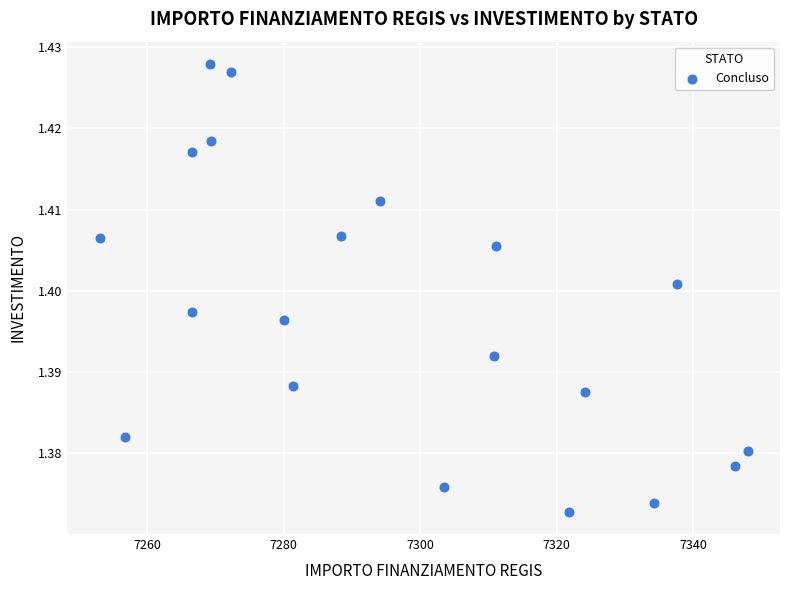

What is the range of X values (max minus min)?

94.9